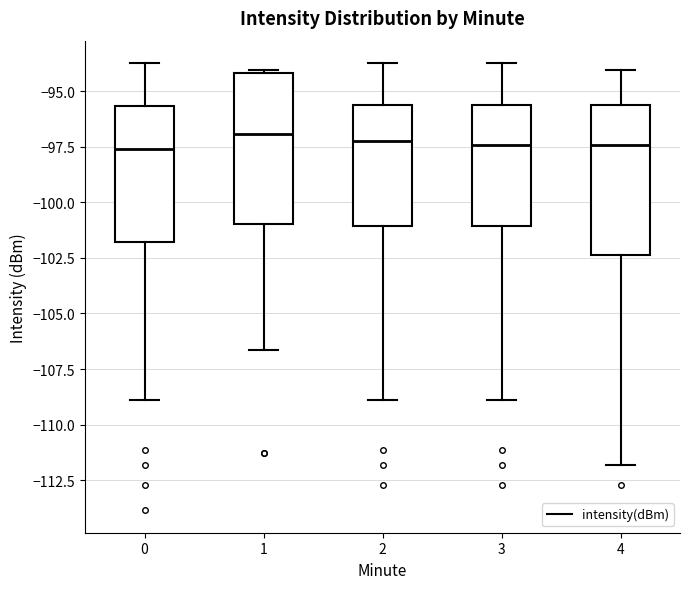

Where is the upper edge of the box at x = 1 on the y-axis? The values are not printed on the chart, so give them approximately, as read against the axis.

-94.0